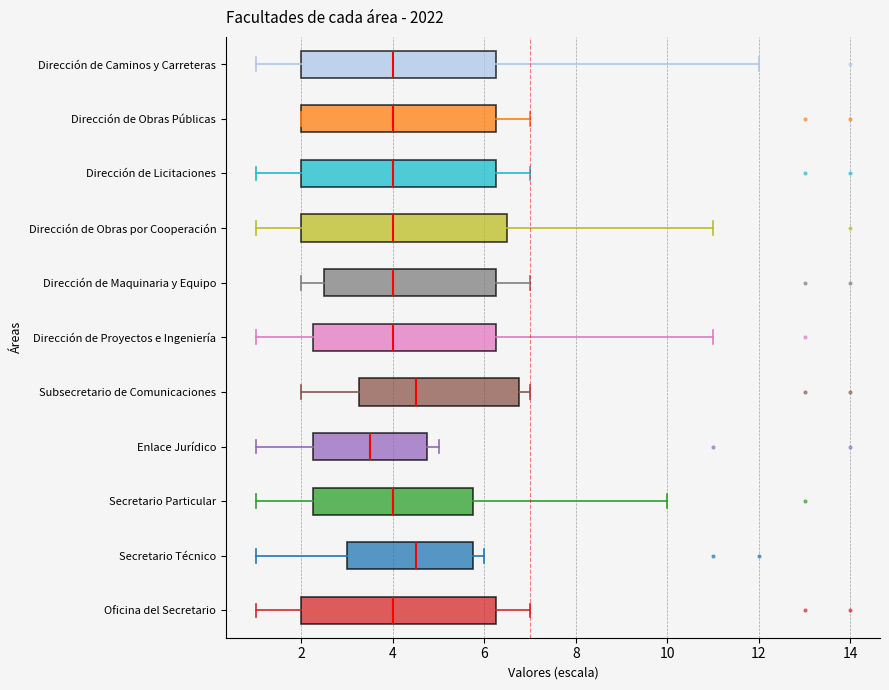

Reading bottom to top, transcribe this box plot: for each box, give where its median line is, the range the box spans, and where its two whiskers end, as read against the x-axis. The values are not printed on the chart, so give them approximately, as read against the axis.

Oficina del Secretario: median 4.0, box 2.0 to 6.2, whiskers 1.0 to 7.0
Secretario Técnico: median 4.6, box 3.0 to 5.8, whiskers 1.0 to 6.0
Secretario Particular: median 4.0, box 2.2 to 5.8, whiskers 1.0 to 10.0
Enlace Jurídico: median 3.6, box 2.2 to 4.8, whiskers 1.0 to 5.0
Subsecretario de Comunicaciones: median 4.6, box 3.2 to 6.8, whiskers 2.0 to 7.0
Dirección de Proyectos e Ingeniería: median 4.0, box 2.2 to 6.2, whiskers 1.0 to 11.0
Dirección de Maquinaria y Equipo: median 4.0, box 2.6 to 6.2, whiskers 2.0 to 7.0
Dirección de Obras por Cooperación: median 4.0, box 2.0 to 6.6, whiskers 1.0 to 11.0
Dirección de Licitaciones: median 4.0, box 2.0 to 6.2, whiskers 1.0 to 7.0
Dirección de Obras Públicas: median 4.0, box 2.0 to 6.2, whiskers 2.0 to 7.0
Dirección de Caminos y Carreteras: median 4.0, box 2.0 to 6.2, whiskers 1.0 to 12.0